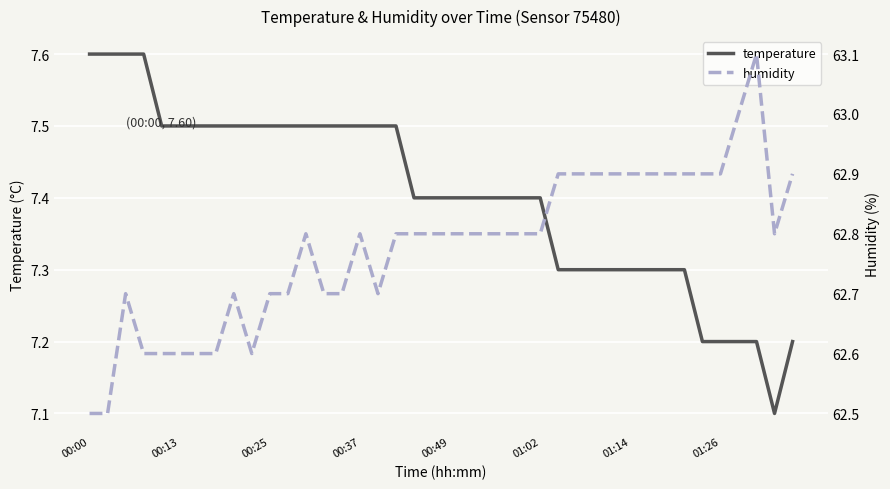

What is the highest value of the temperature series?

7.6